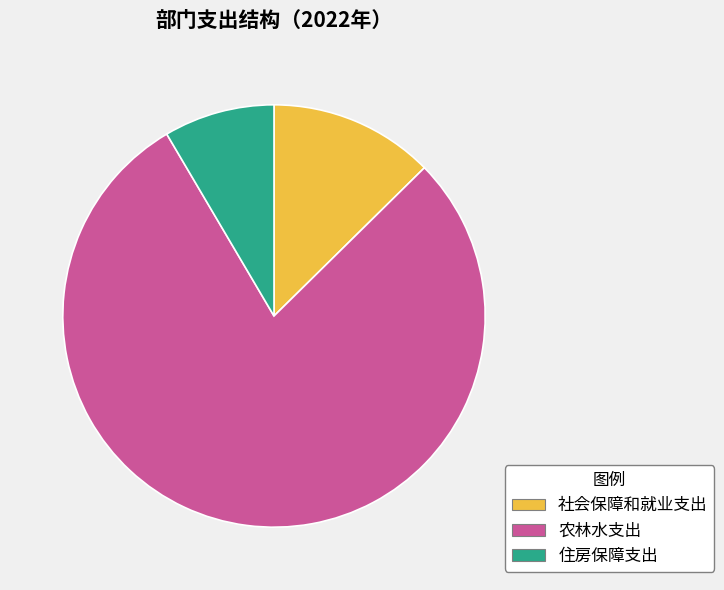

What is the largest slice in the pie chart?

农林水支出